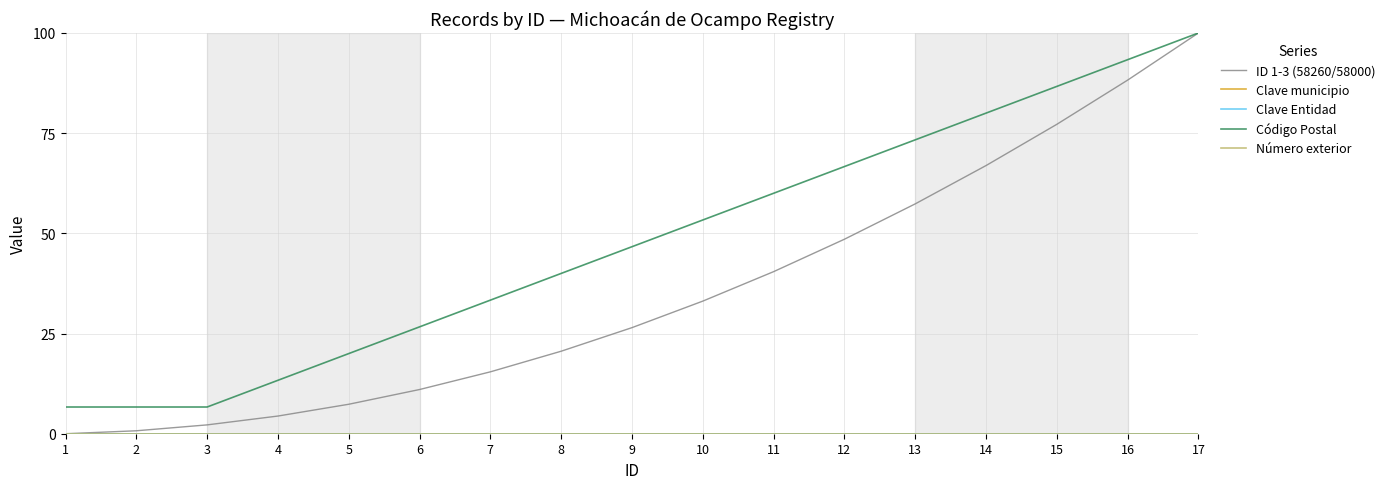

True or false: Código Postal and Clave municipio cross at least once.

False